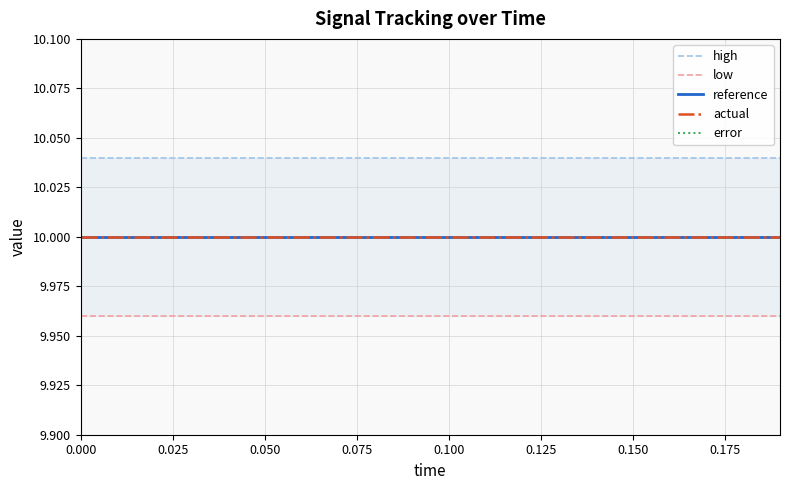

What are all the series names shown in the legend?

high, low, reference, actual, error